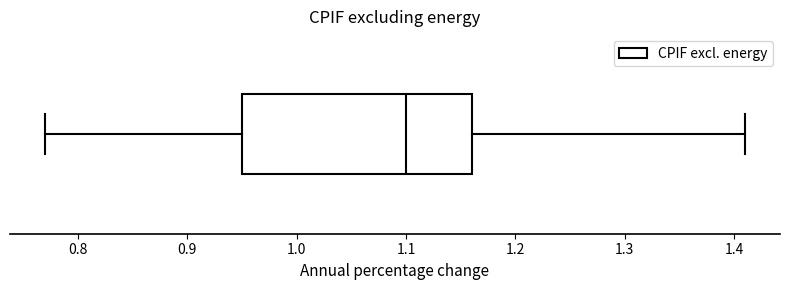

Transcribe this box plot: give where the median line is, the range the box spans, and where the two whiskers end, as read against the x-axis. The values are not printed on the chart, so give them approximately, as read against the axis.

median 1.10, box 0.95 to 1.16, whiskers 0.77 to 1.41